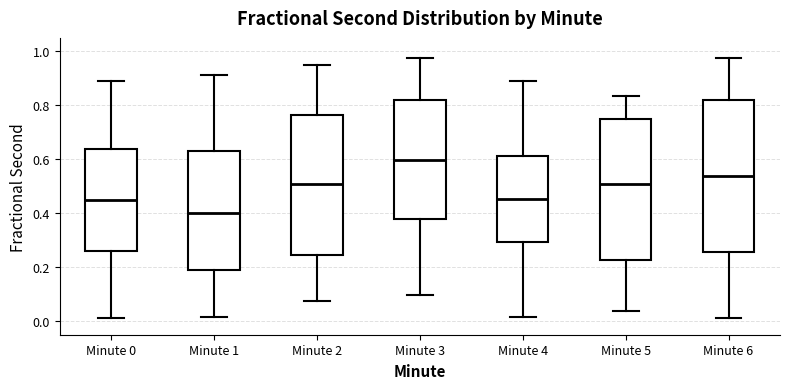

Comparing the boxes themselves (not the whiskers), which one is the tallest?

Minute 6